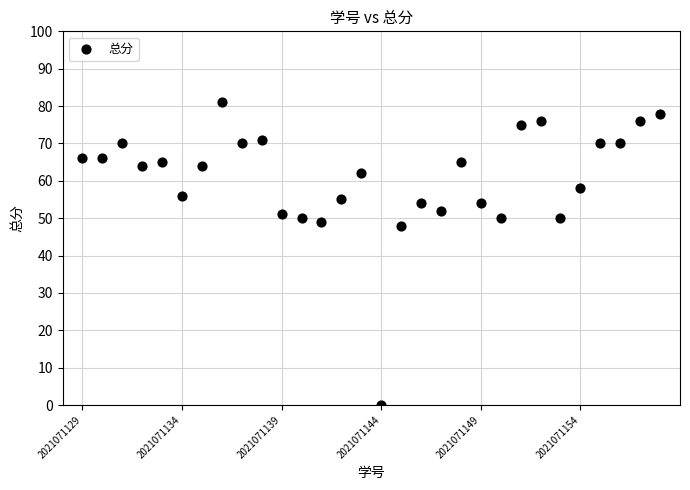

What Y value in the scatter plot is closest to 40?

48